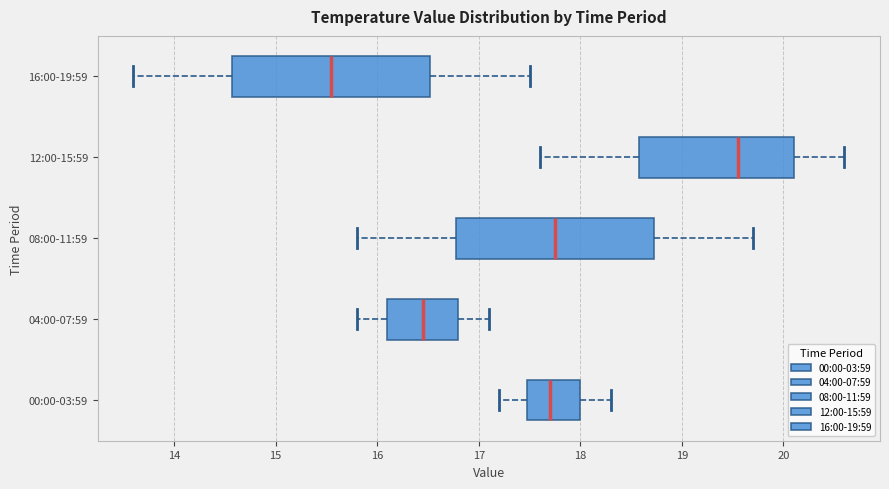

Reading bottom to top, read every box against the x-axis: the position of its median line, the range the box covers, and the ends of its whiskers. The values are not printed on the chart, so give them approximately, as read against the axis.

00:00-03:59: median 17.7, box 17.5 to 18.0, whiskers 17.2 to 18.3
04:00-07:59: median 16.5, box 16.1 to 16.8, whiskers 15.8 to 17.1
08:00-11:59: median 17.8, box 16.8 to 18.7, whiskers 15.8 to 19.7
12:00-15:59: median 19.6, box 18.6 to 20.1, whiskers 17.6 to 20.6
16:00-19:59: median 15.6, box 14.6 to 16.5, whiskers 13.6 to 17.5